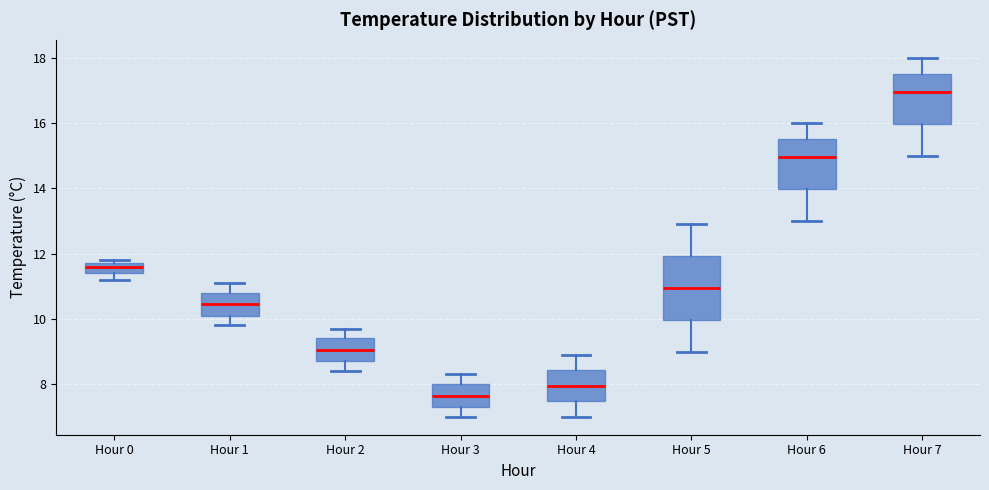

Which box's median line is the highest?

Hour 7